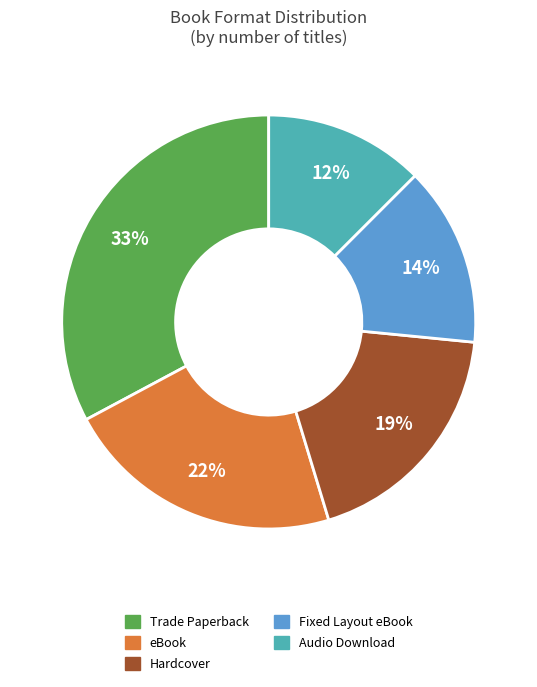

To the nearest percent, what is the average slice percentage?

20%